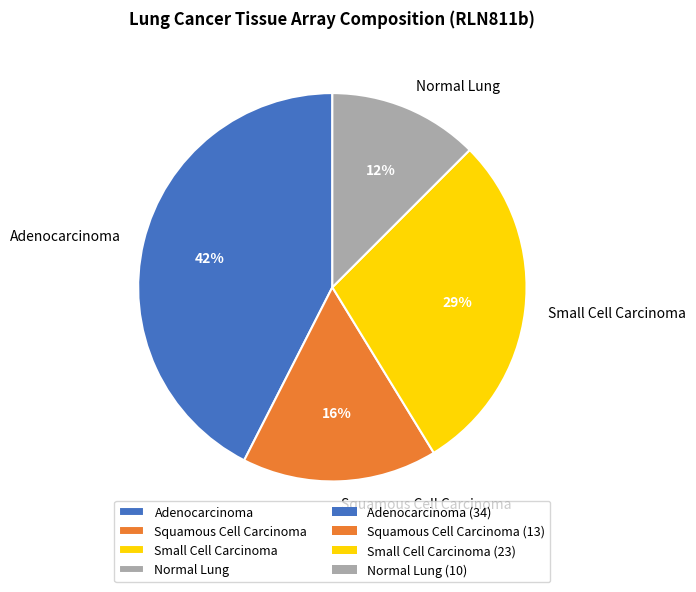

To the nearest percent, what is the difference between the largest and smallest slice percentages?

30%